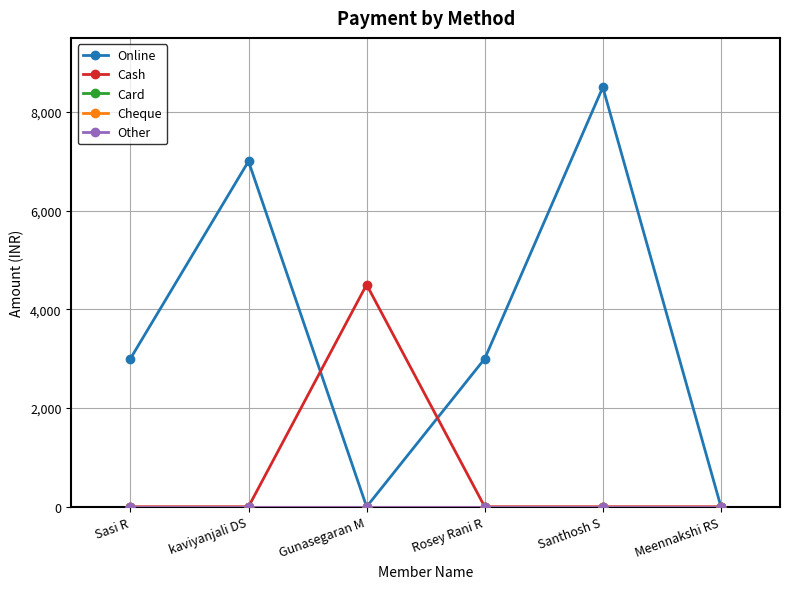

True or false: Cash and Other cross at least once.

False